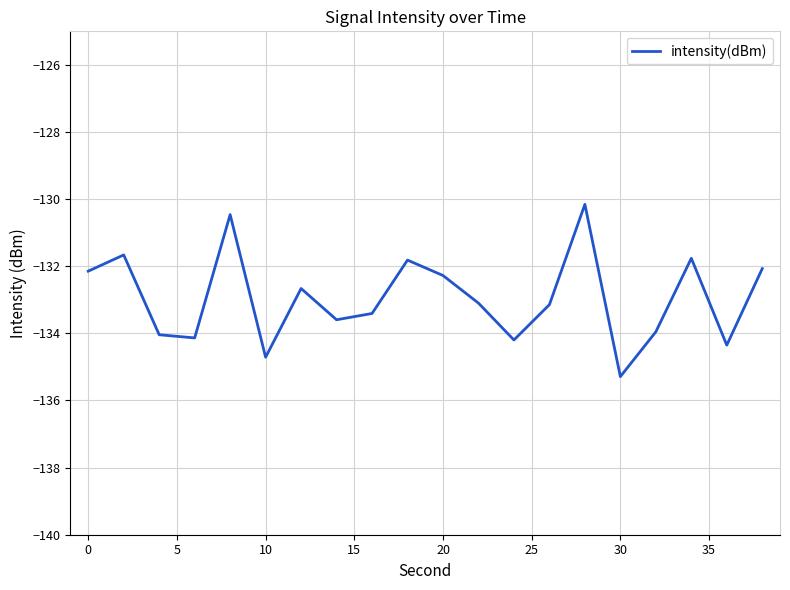

What is the difference between the maximum and minimum values?

5.1